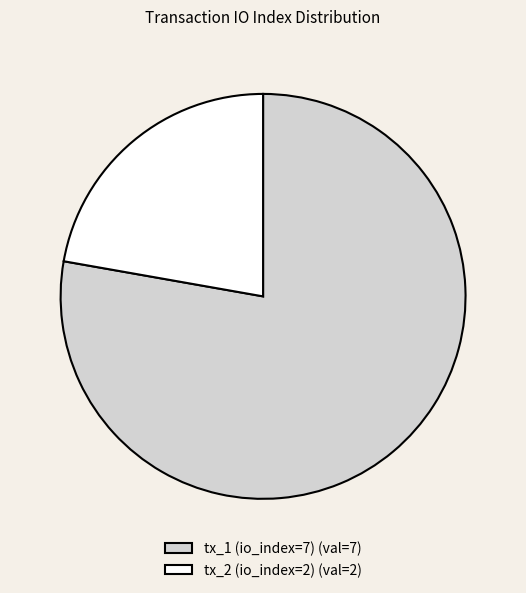

How many segments does this pie chart have?

2